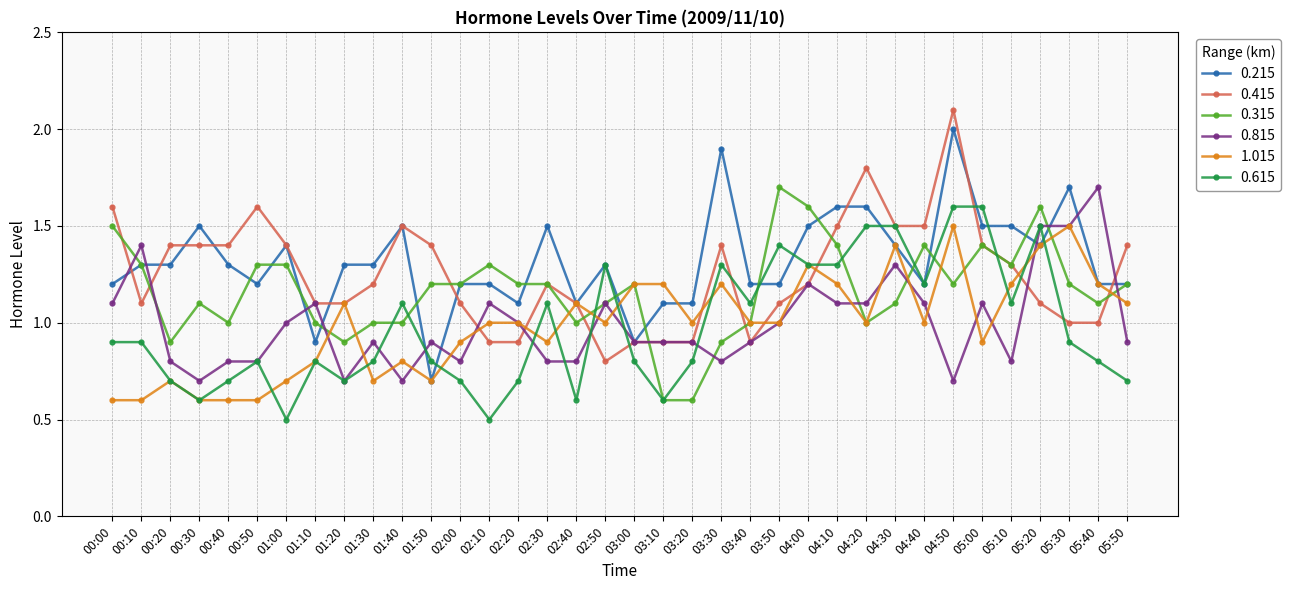

Is the value of 0.615 at 02:50 greater than the value of 1.015 at 02:50?

Yes